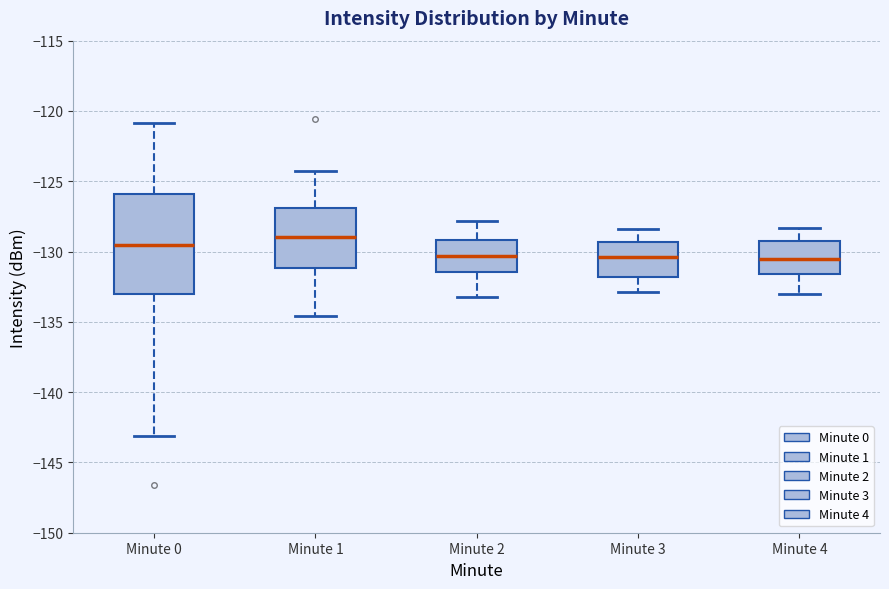

Comparing the boxes themselves (not the whiskers), which one is the tallest?

Minute 0